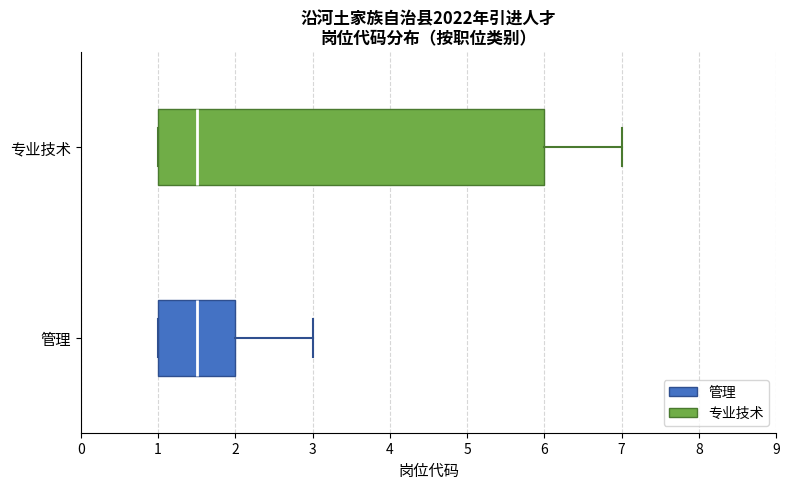

Reading bottom to top, read every box against the x-axis: the position of its median line, the range the box covers, and the ends of its whiskers. The values are not printed on the chart, so give them approximately, as read against the axis.

管理: median 1.5, box 1.0 to 2.0, whiskers 1.0 to 3.0
专业技术: median 1.5, box 1.0 to 6.0, whiskers 1.0 to 7.0